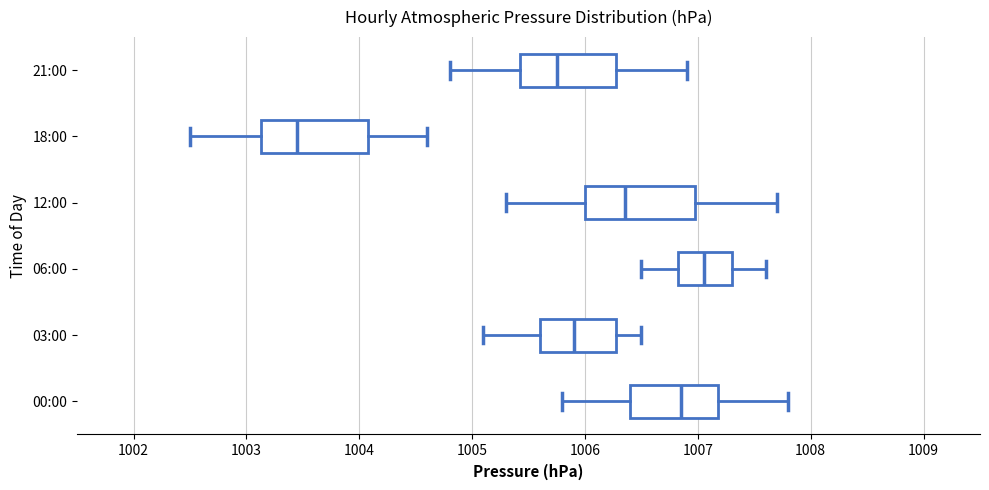

Reading bottom to top, transcribe this box plot: for each box, give where its median line is, the range the box spans, and where its two whiskers end, as read against the x-axis. The values are not printed on the chart, so give them approximately, as read against the axis.

00:00: median 1006.9, box 1006.4 to 1007.2, whiskers 1005.8 to 1007.8
03:00: median 1005.9, box 1005.6 to 1006.3, whiskers 1005.1 to 1006.5
06:00: median 1007.1, box 1006.8 to 1007.3, whiskers 1006.5 to 1007.6
12:00: median 1006.4, box 1006.0 to 1007.0, whiskers 1005.3 to 1007.7
18:00: median 1003.5, box 1003.1 to 1004.1, whiskers 1002.5 to 1004.6
21:00: median 1005.8, box 1005.4 to 1006.3, whiskers 1004.8 to 1006.9